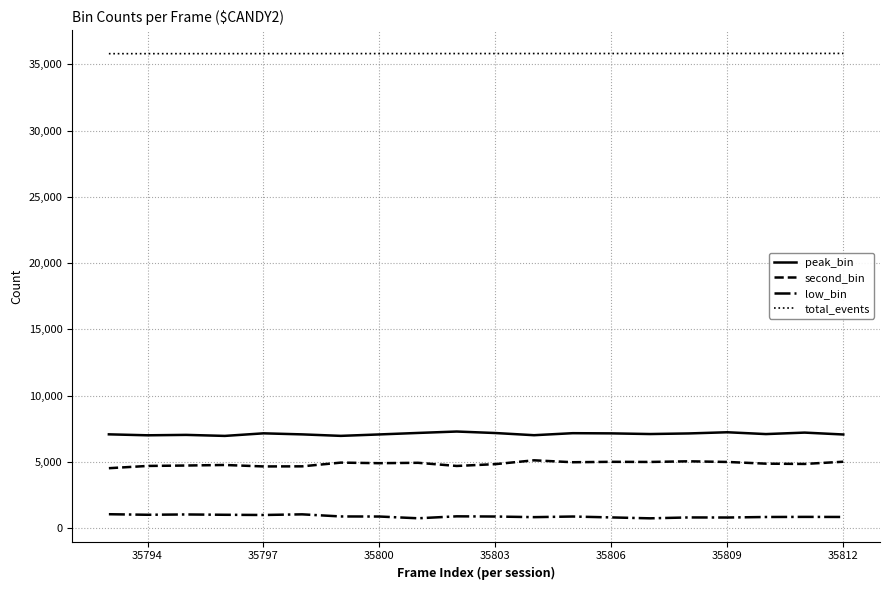

What is the maximum value for peak_bin?

7303